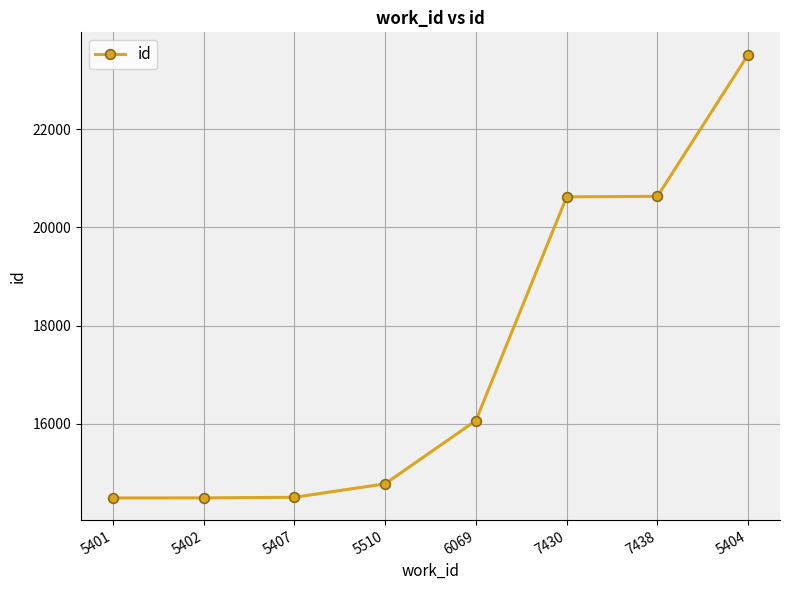

True or false: there are more than 2 points higher than both neighbors.

False